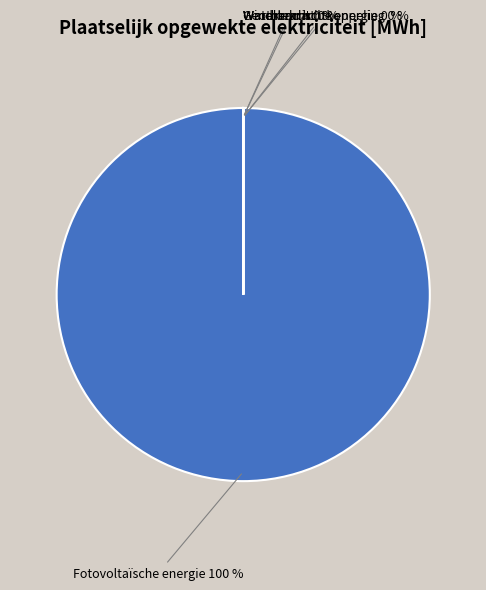

How many segments does this pie chart have?

5